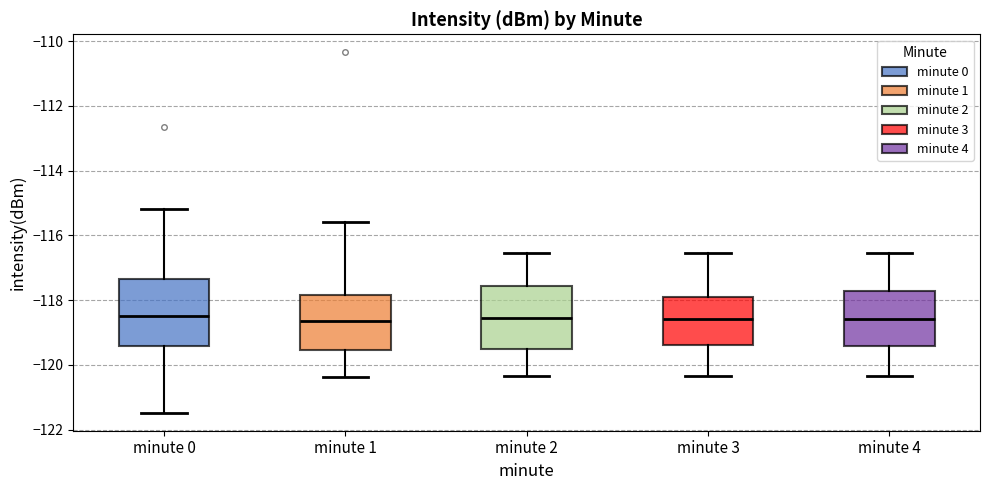

Reading left to right, transcribe this box plot: for each box, give where its median line is, the range the box spans, and where its two whiskers end, as read against the y-axis. The values are not printed on the chart, so give them approximately, as read against the axis.

minute 0: median -118.4, box -119.4 to -117.4, whiskers -121.4 to -115.2
minute 1: median -118.6, box -119.6 to -117.8, whiskers -120.4 to -115.6
minute 2: median -118.6, box -119.6 to -117.6, whiskers -120.4 to -116.6
minute 3: median -118.6, box -119.4 to -118.0, whiskers -120.4 to -116.6
minute 4: median -118.6, box -119.4 to -117.8, whiskers -120.4 to -116.6